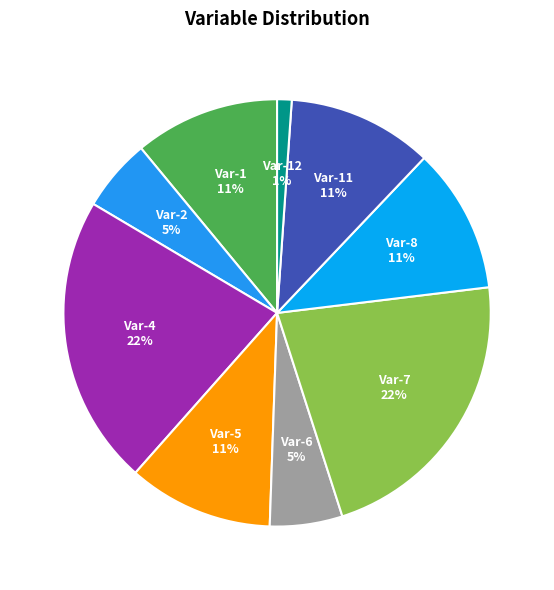

How many slices are in this pie chart?

9